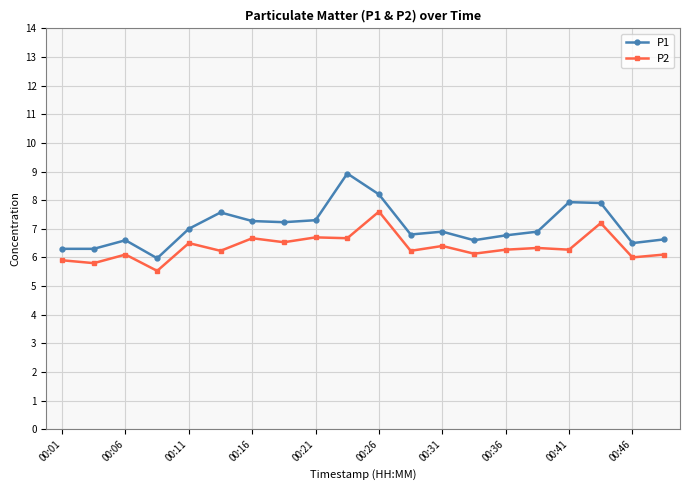

What is the value of the P1 point at the 9th from the left?

7.3